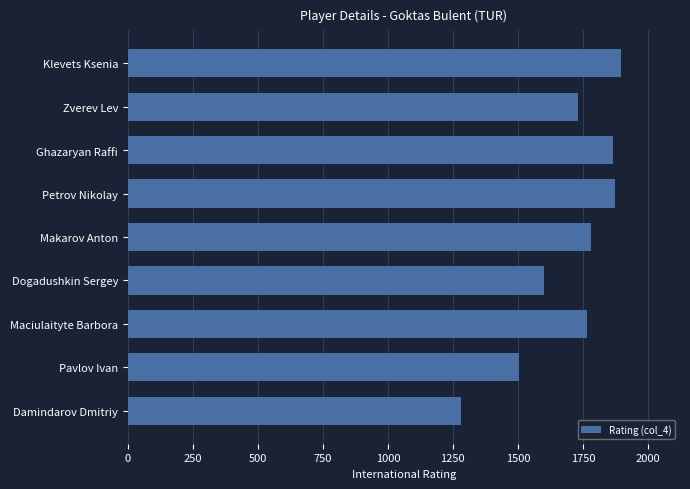

Read the value at Ghazaryan Raffi, to the nearest 50.

1850